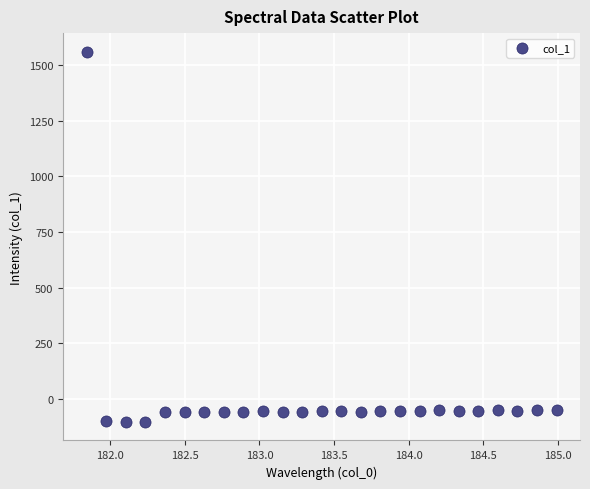

What is the range of Y values (max minus min)?

1663.8